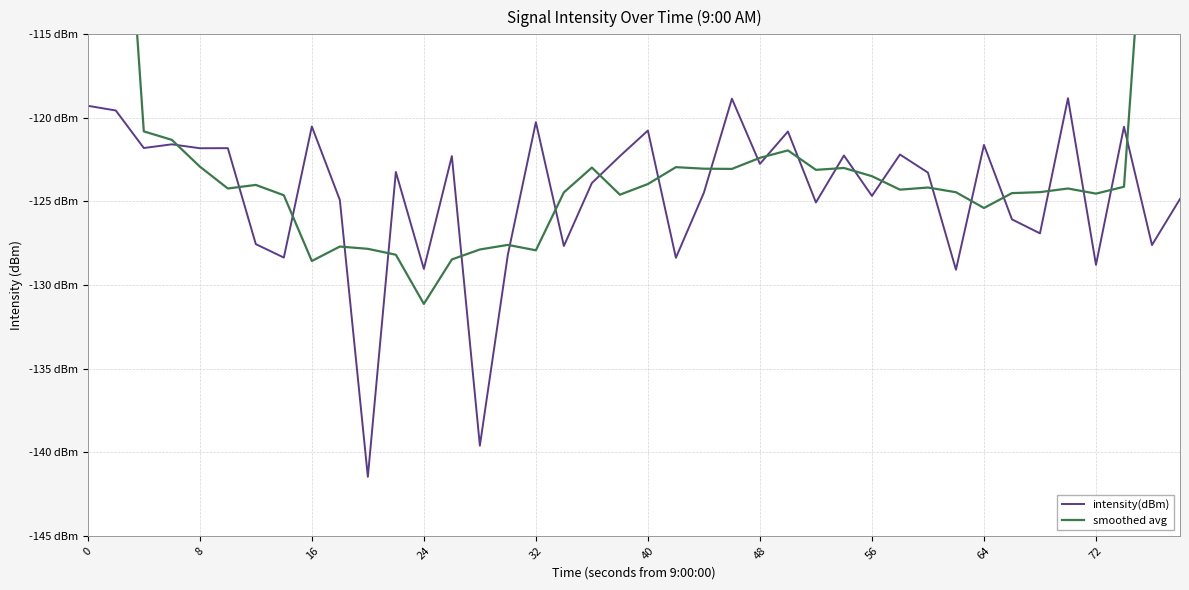

Is the value of smoothed avg at 38 greater than the value of intensity(dBm) at 35?

Yes